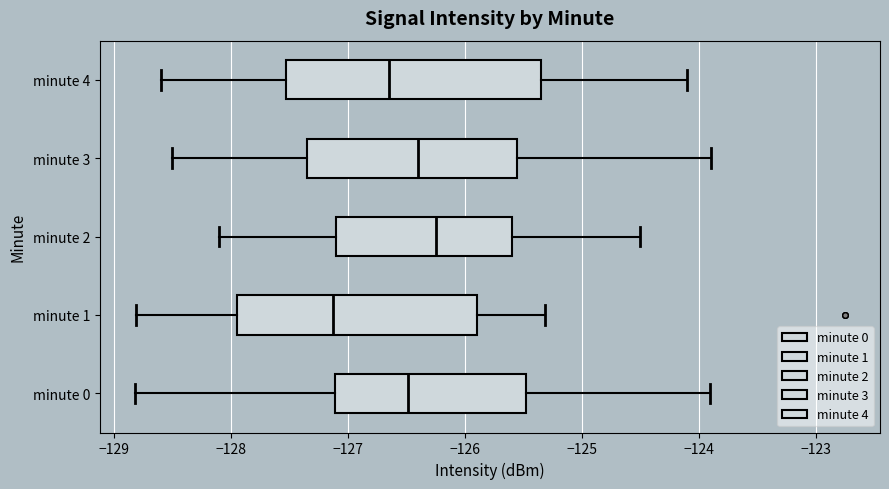

Reading bottom to top, transcribe this box plot: for each box, give where its median line is, the range the box spans, and where its two whiskers end, as read against the x-axis. The values are not printed on the chart, so give them approximately, as read against the axis.

minute 0: median -126.5, box -127.1 to -125.5, whiskers -128.8 to -123.9
minute 1: median -127.1, box -127.9 to -125.9, whiskers -128.8 to -125.3
minute 2: median -126.2, box -127.1 to -125.6, whiskers -128.1 to -124.5
minute 3: median -126.4, box -127.3 to -125.5, whiskers -128.5 to -123.9
minute 4: median -126.6, box -127.5 to -125.3, whiskers -128.6 to -124.1